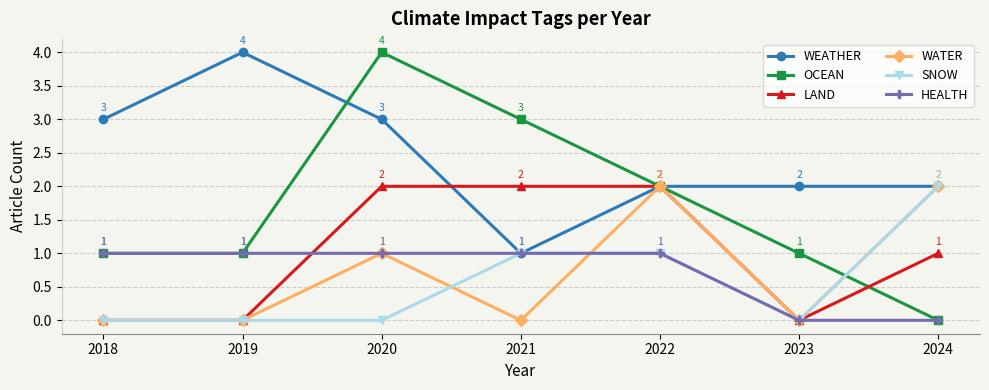

The value of WEATHER at 2024 is 2. True or false?

True